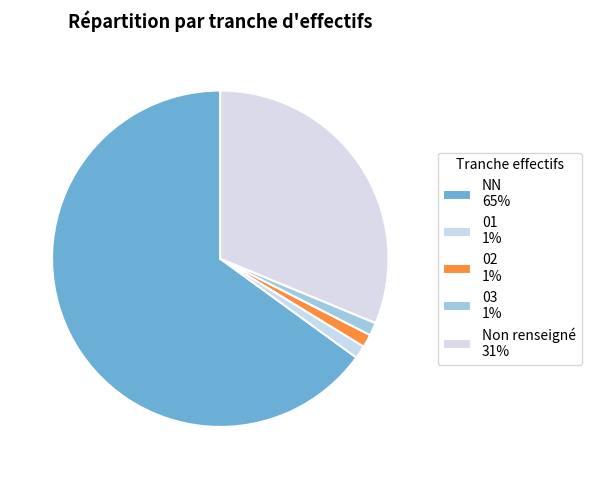

How many slices are in this pie chart?

5